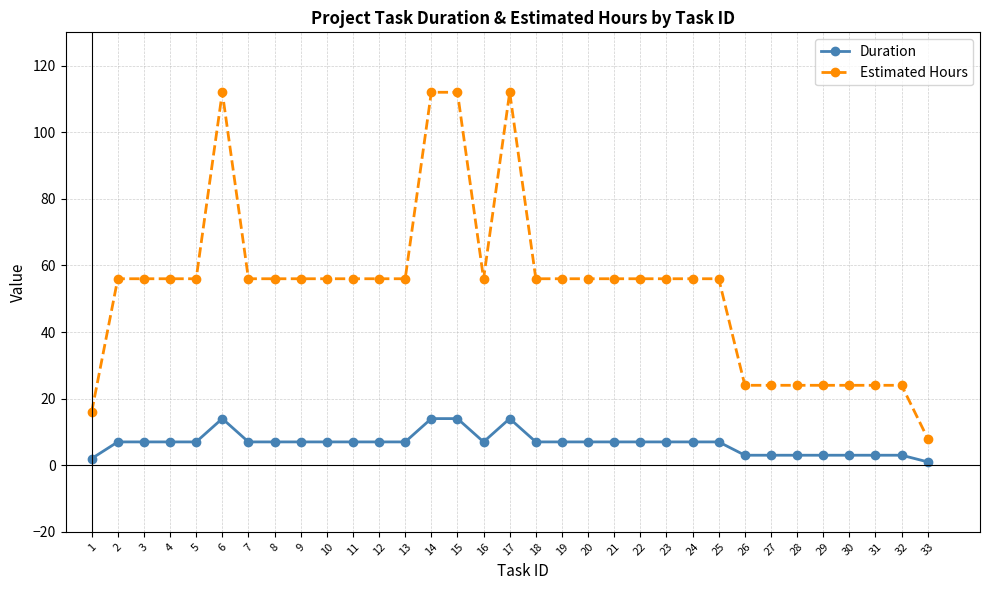

Rank the series by their average value, from lowest to highest.

Duration, Estimated Hours